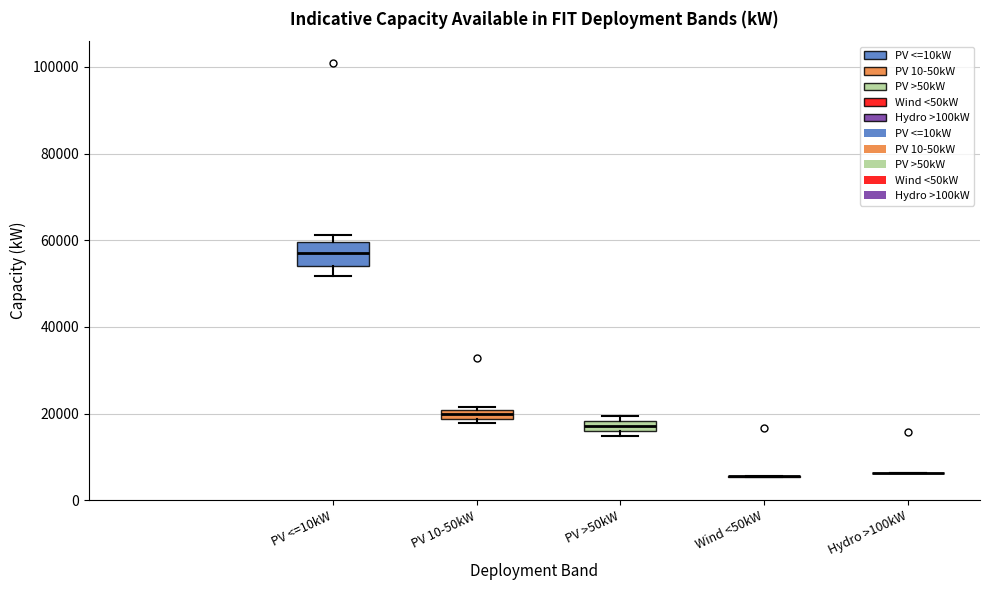

Which box is the tallest, from its lower edge to its upper edge?

PV <=10kW